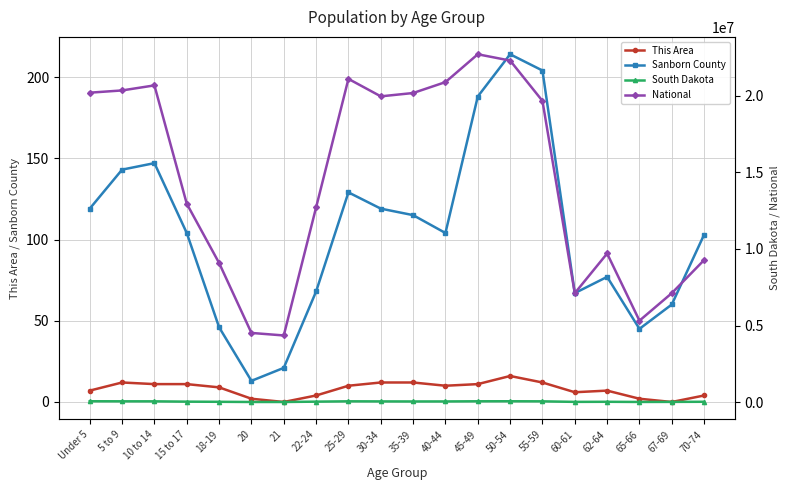

True or false: This Area and National cross at least once.

False